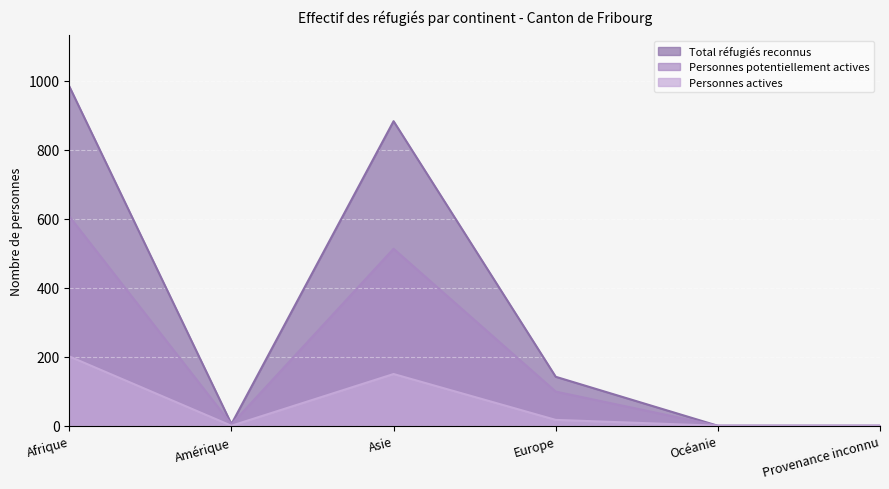

True or false: Personnes actives and Personnes potentiellement actives intersect in this chart.

False